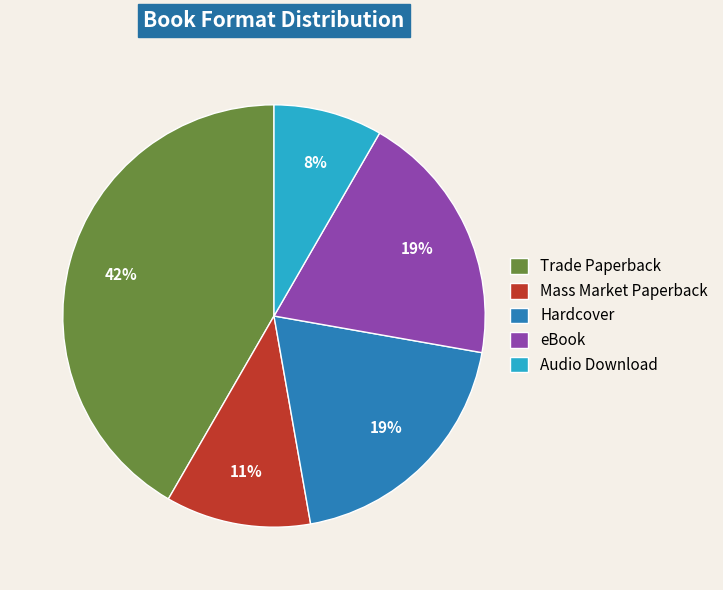

Is the sum of eBook and Mass Market Paperback greater than half?

No